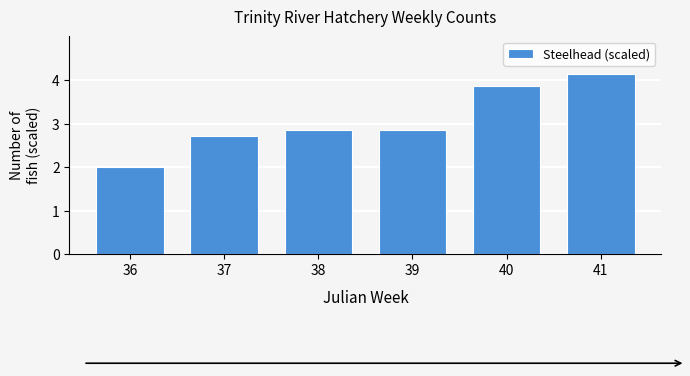

Reading left to right, transcribe all the data shown in this chart.

36=2.0	37=2.7	38=2.9	39=2.9	40=3.9	41=4.1